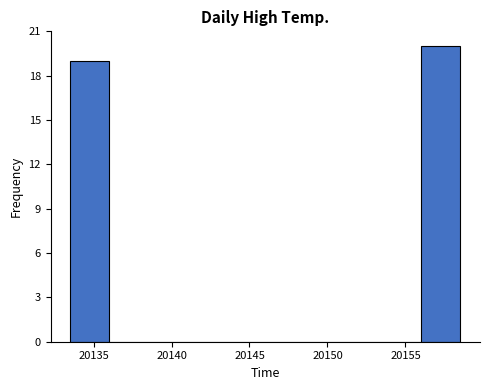

Which range on the x-axis has the tallest bar?

20156.0 to 20158.5